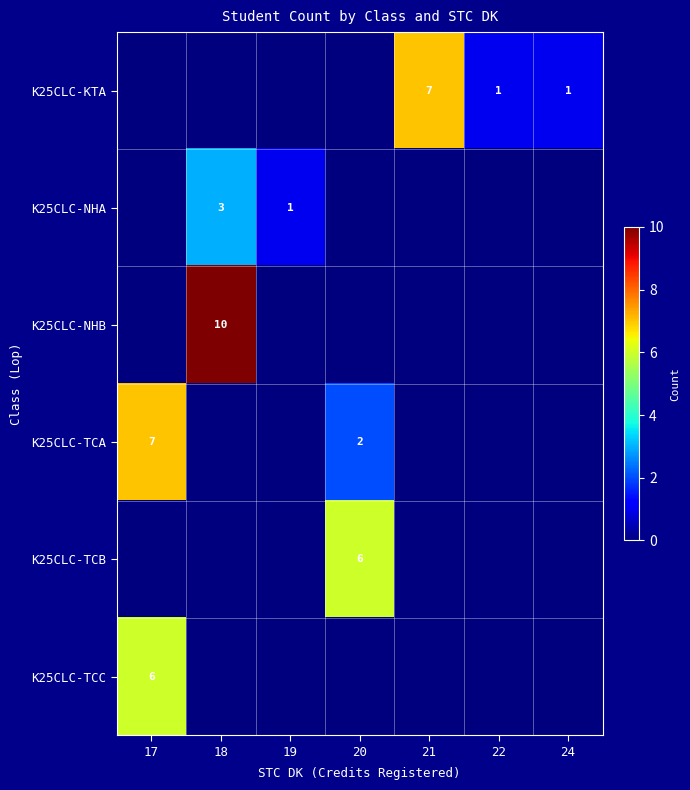

The value of K25CLC-TCB at 20 is 10. True or false?

False